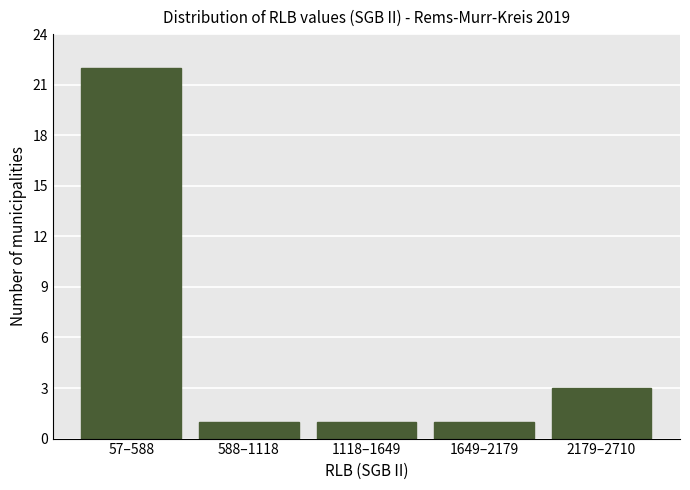

Reading left to right, what are all the values shown in this chart?

22	1	1	1	3